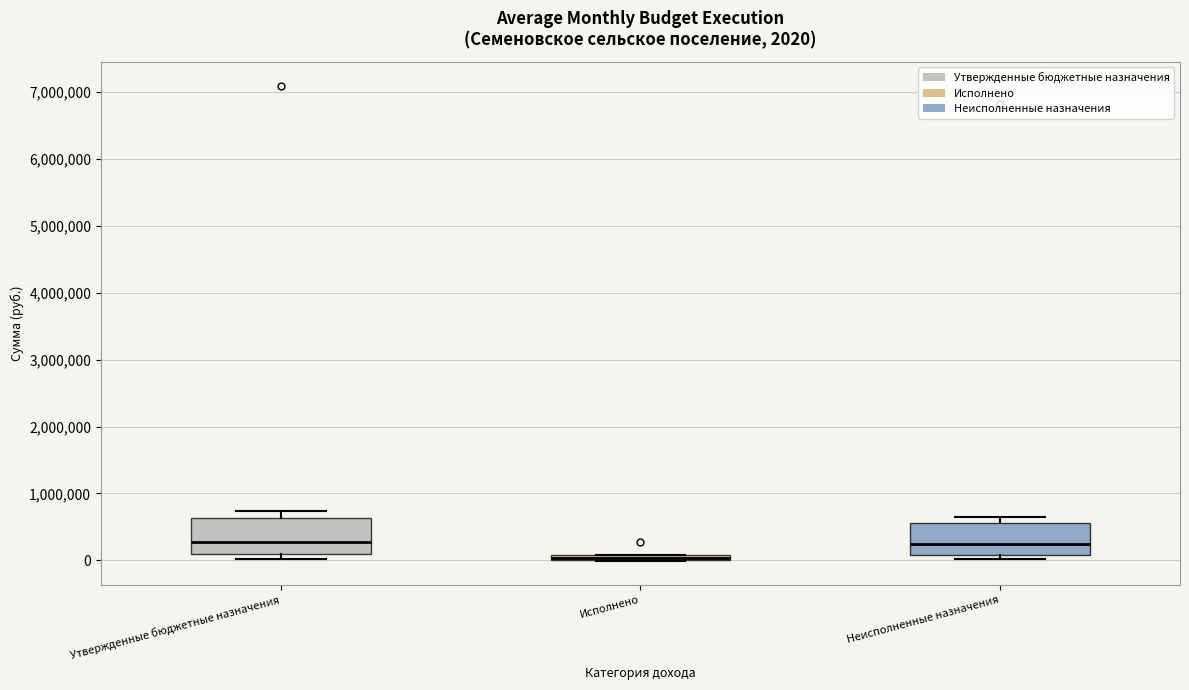

Which box's median line is the lowest?

Исполнено